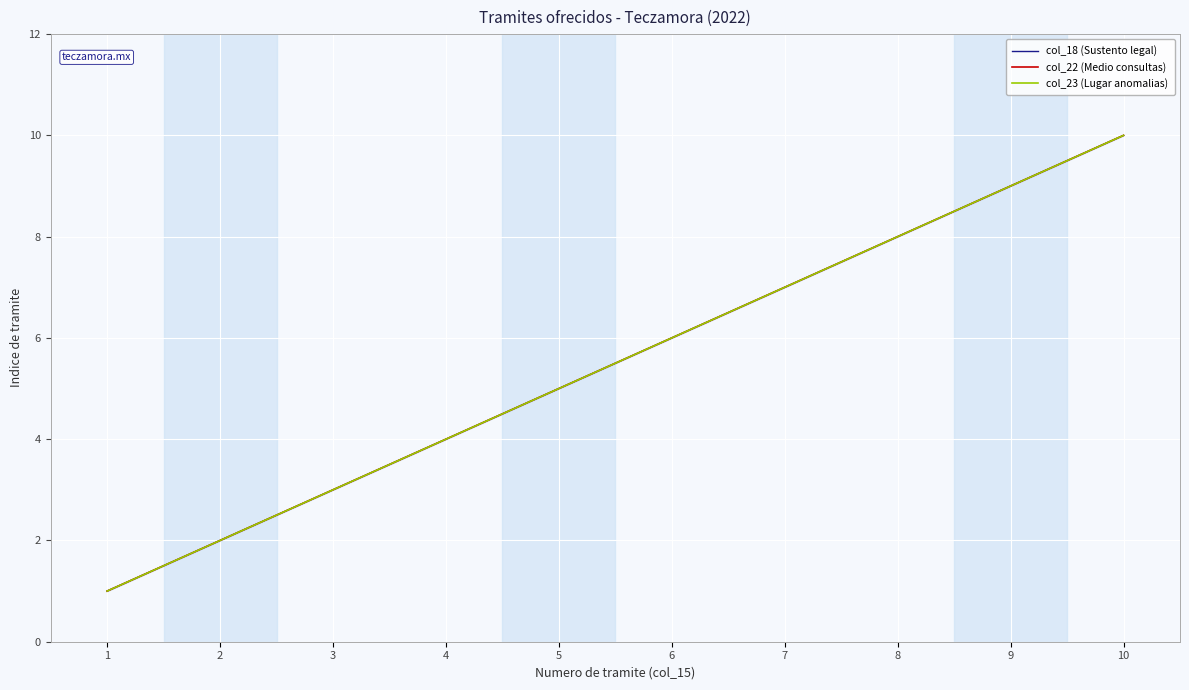

What are all the series names shown in the legend?

col_18 (Sustento legal), col_22 (Medio consultas), col_23 (Lugar anomalias)